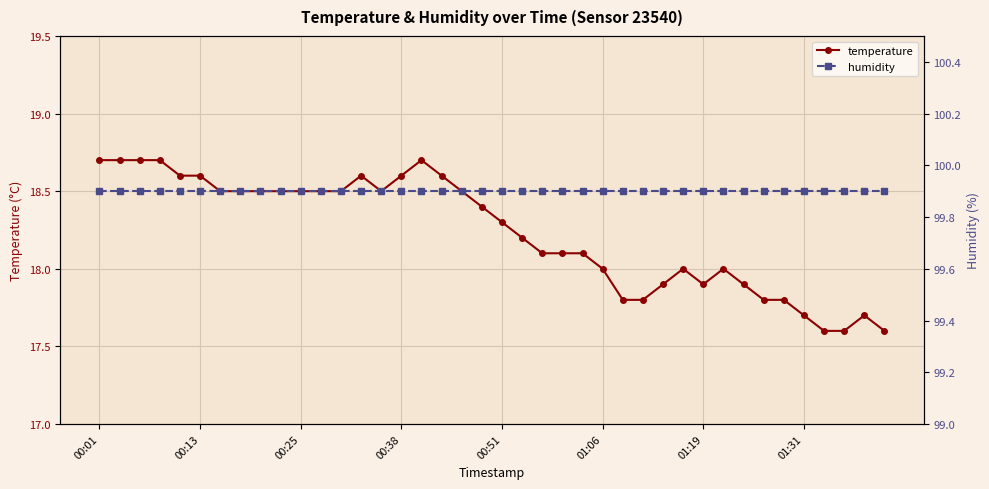

Where is the first local maximum for temperature?

13